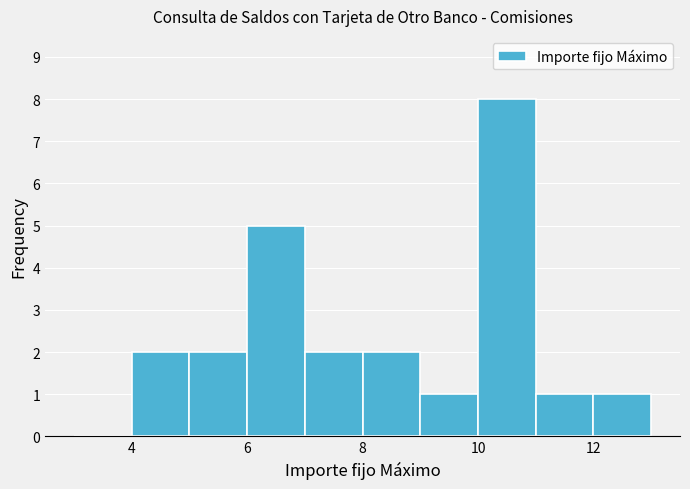

Over which range of the x-axis is the bar tallest?

10 to 11